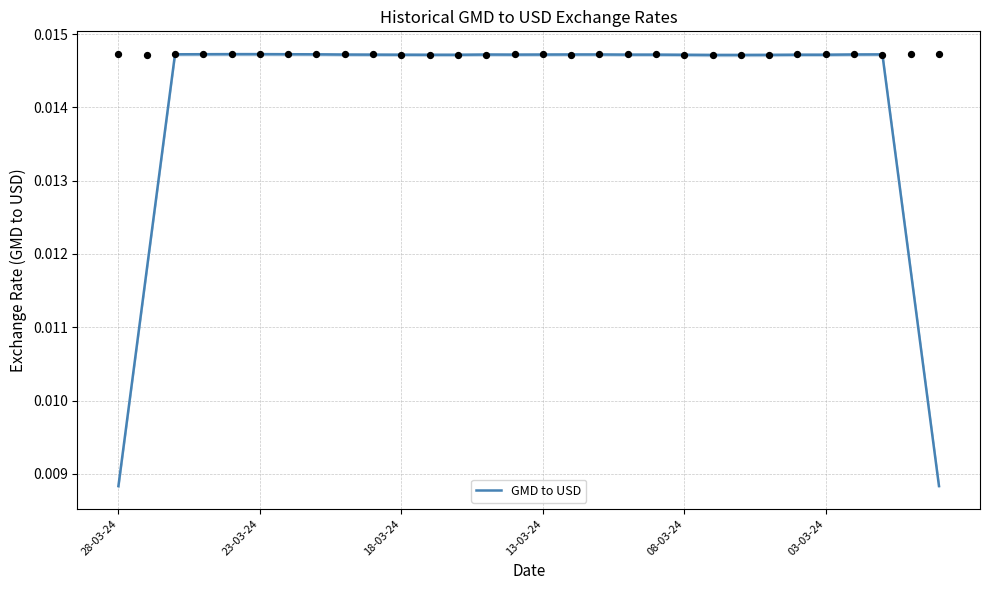

Between 15 and 23, which is larger?

15